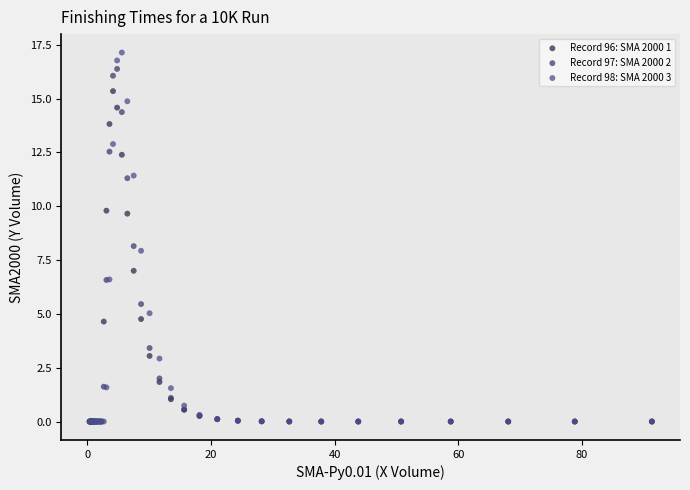

Which series has the widest spread of Y values?

Record 98: SMA 2000 3